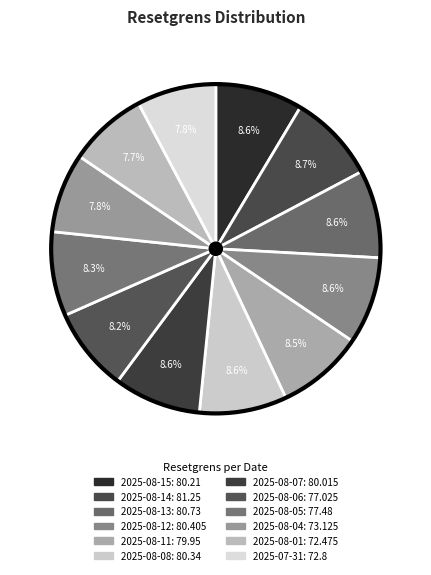

What percentage is the 2025-07-31 slice, to the nearest percent?

8%